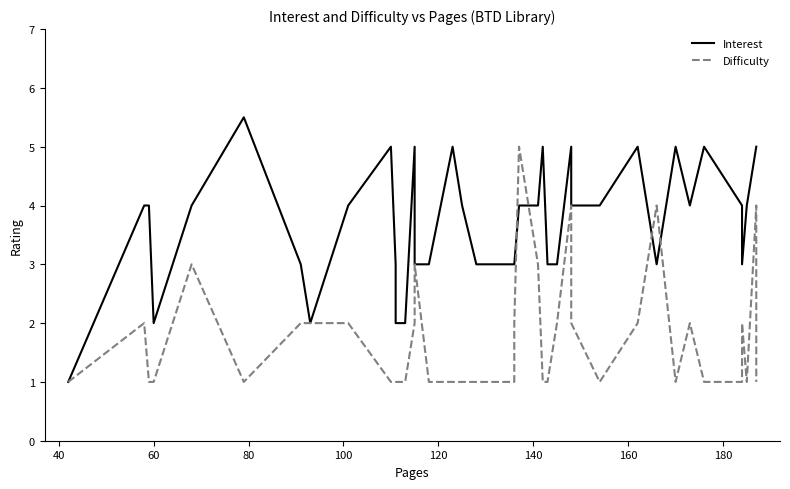

Is the value of Difficulty at 27 greater than the value of Interest at 100?

No